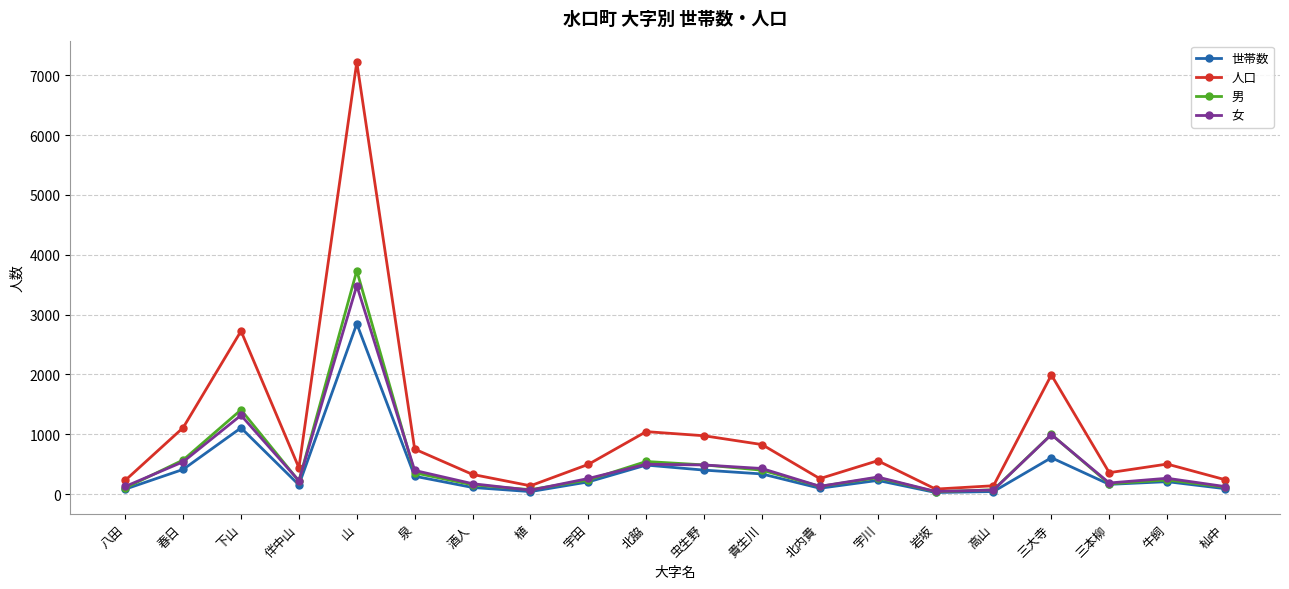

True or false: 女 has a value of 1729 at 三大寺.

False